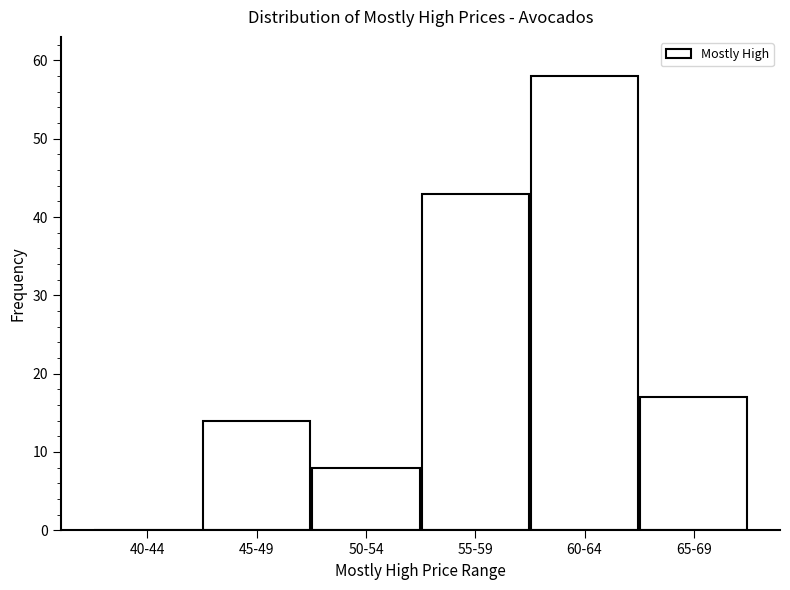

Reading right to left, extract all data points from this chart.

65-69=17	60-64=58	55-59=43	50-54=8	45-49=14	40-44=0